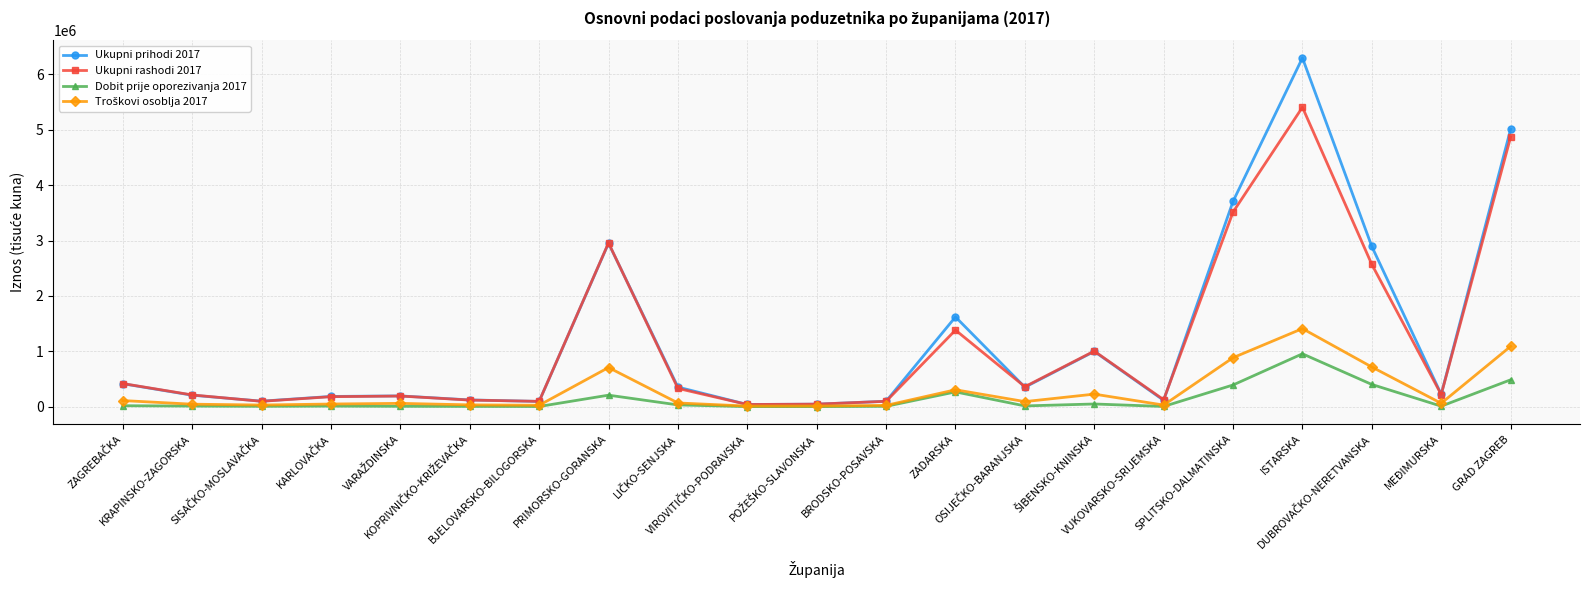

True or false: Dobit prije oporezivanja 2017 has more than 2 points higher than both neighbors.

True